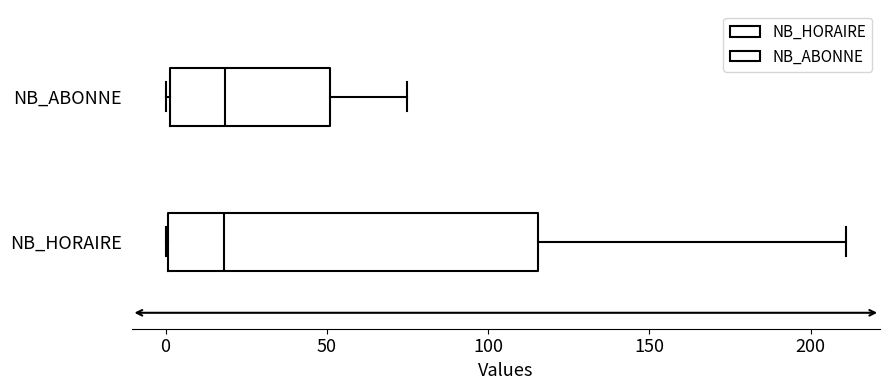

Reading bottom to top, read every box against the x-axis: the position of its median line, the range the box covers, and the ends of its whiskers. The values are not printed on the chart, so give them approximately, as read against the axis.

NB_HORAIRE: median 20, box 0 to 115, whiskers 0 to 210
NB_ABONNE: median 20, box 0 to 50, whiskers 0 to 75